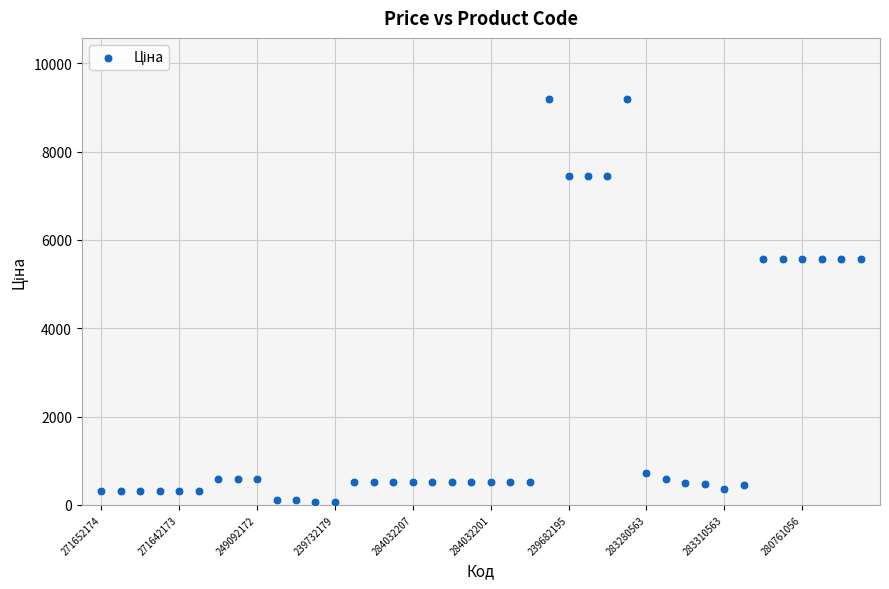

What is the range of Y values (max minus min)?

9140.4